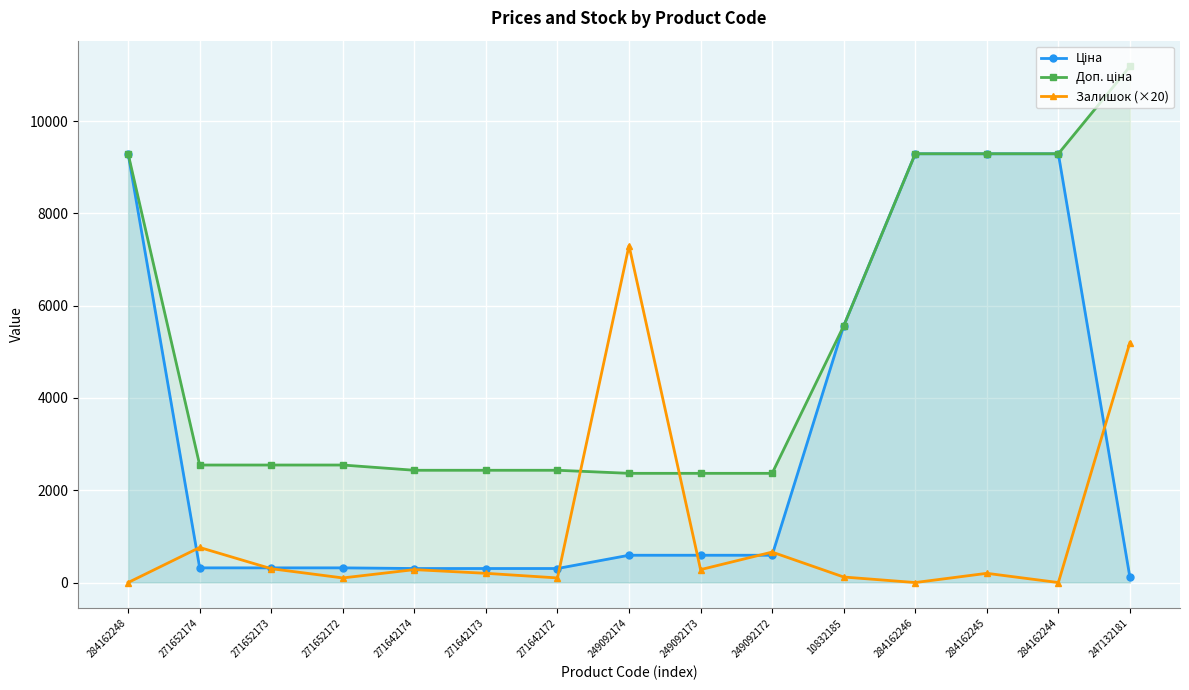

What is the total value across all series at 247132181?

16493.8